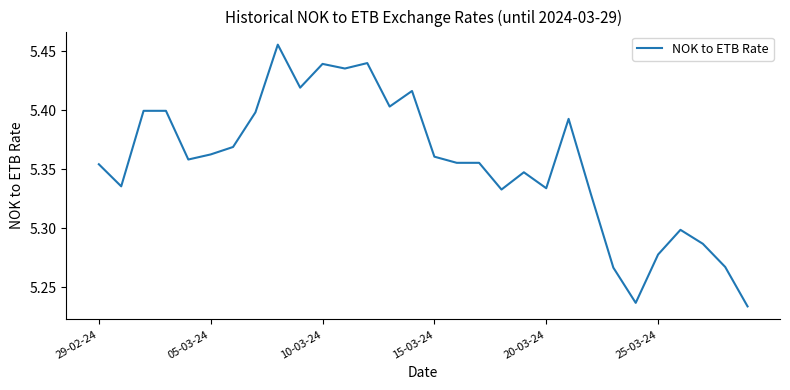

At which label is the value closest to 5?

29